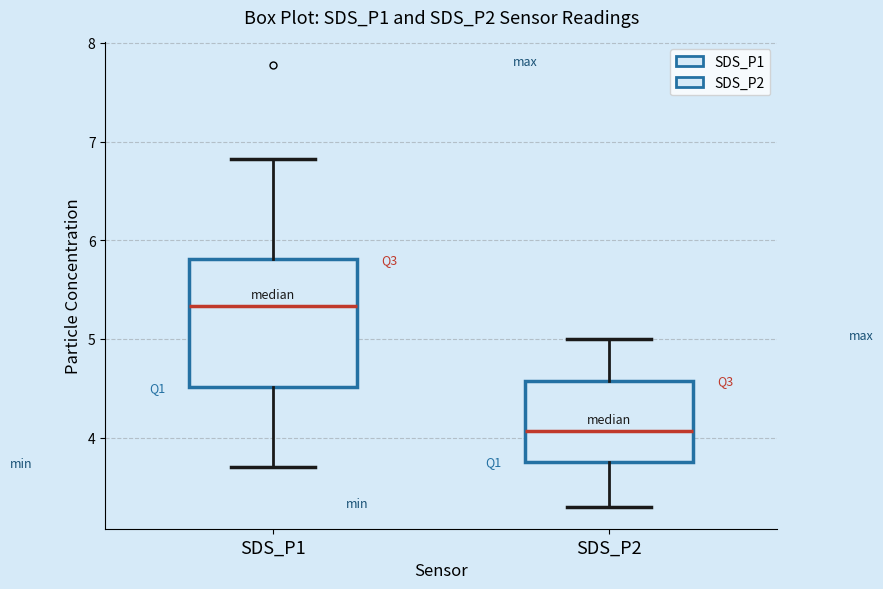

Reading left to right, transcribe this box plot: for each box, give where its median line is, the range the box spans, and where its two whiskers end, as read against the y-axis. The values are not printed on the chart, so give them approximately, as read against the axis.

SDS_P1: median 5.3, box 4.5 to 5.8, whiskers 3.7 to 6.8
SDS_P2: median 4.1, box 3.8 to 4.6, whiskers 3.3 to 5.0